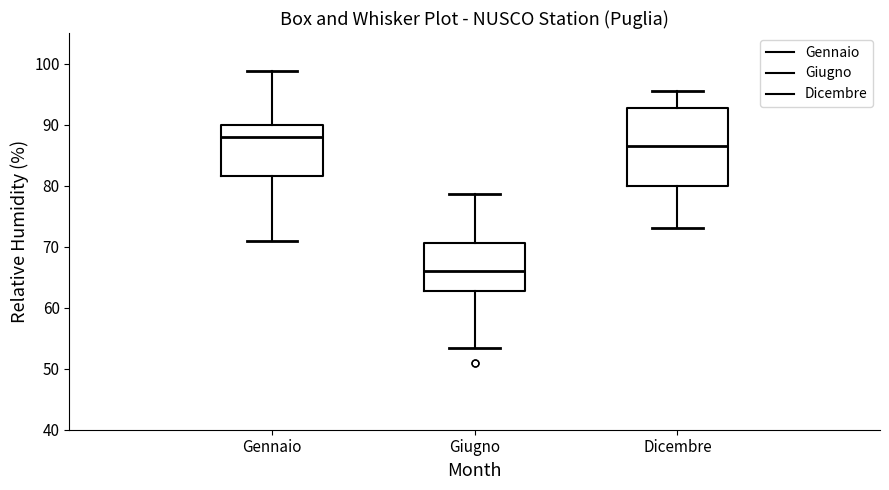

Reading left to right, read every box against the y-axis: the position of its median line, the range the box covers, and the ends of its whiskers. The values are not printed on the chart, so give them approximately, as read against the axis.

Gennaio: median 88, box 82 to 90, whiskers 71 to 99
Giugno: median 66, box 63 to 71, whiskers 53 to 79
Dicembre: median 86, box 80 to 93, whiskers 73 to 95